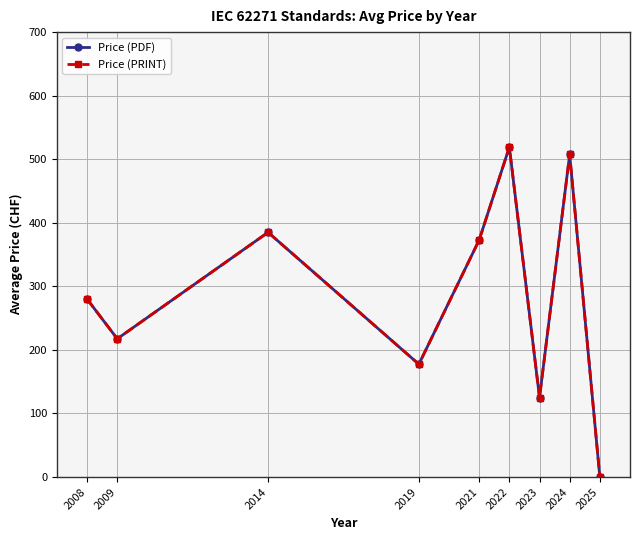

Does the chart have visible grid lines?

Yes